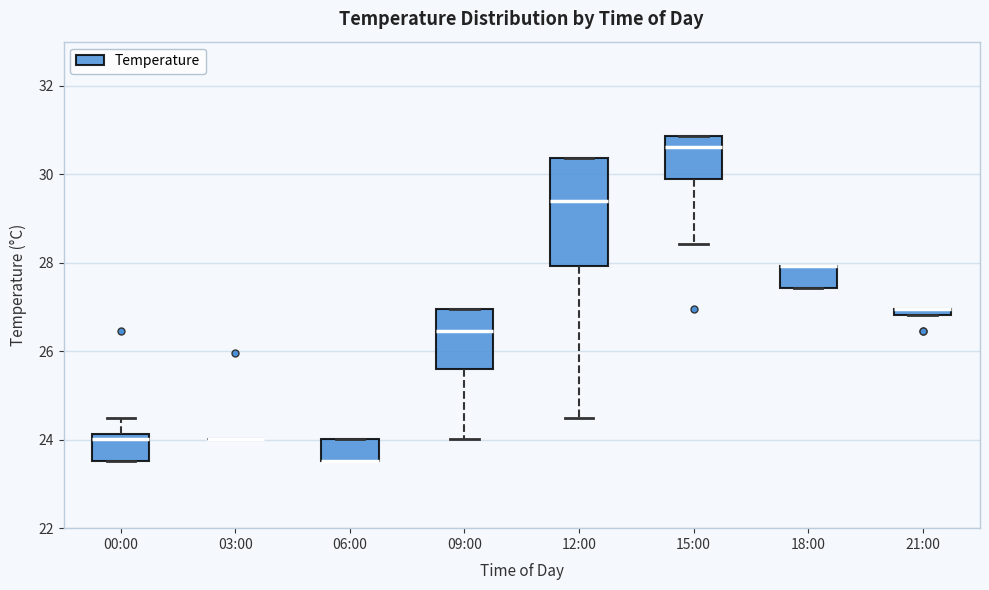

Which box is the tallest, from its lower edge to its upper edge?

12:00